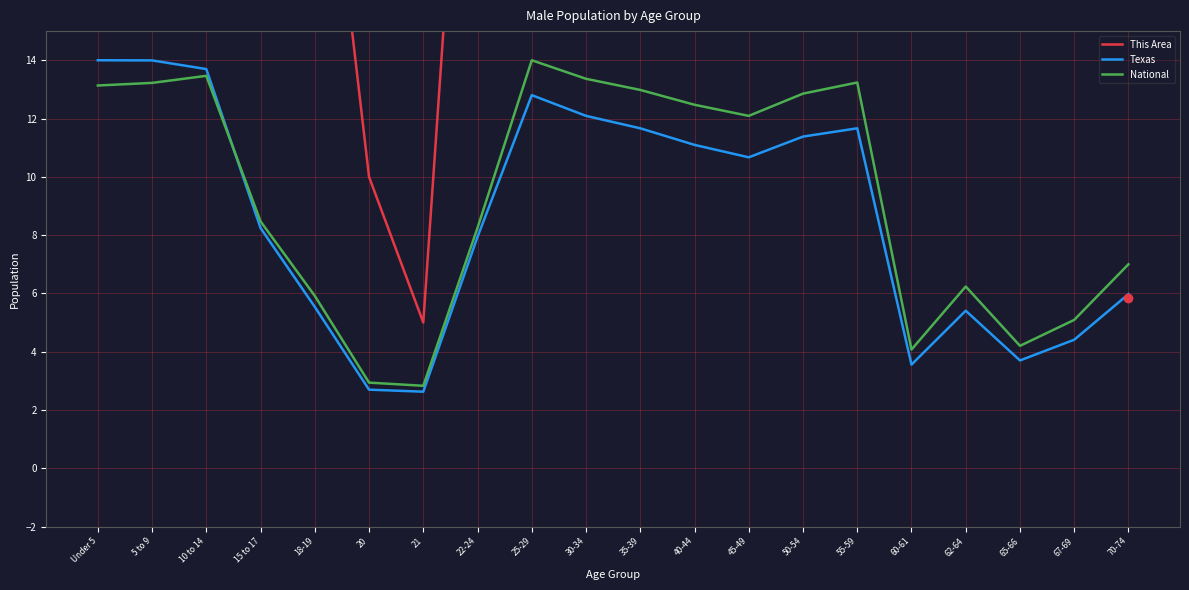

In National, how many points are higher than both neighbors (excluding endpoints)?

4